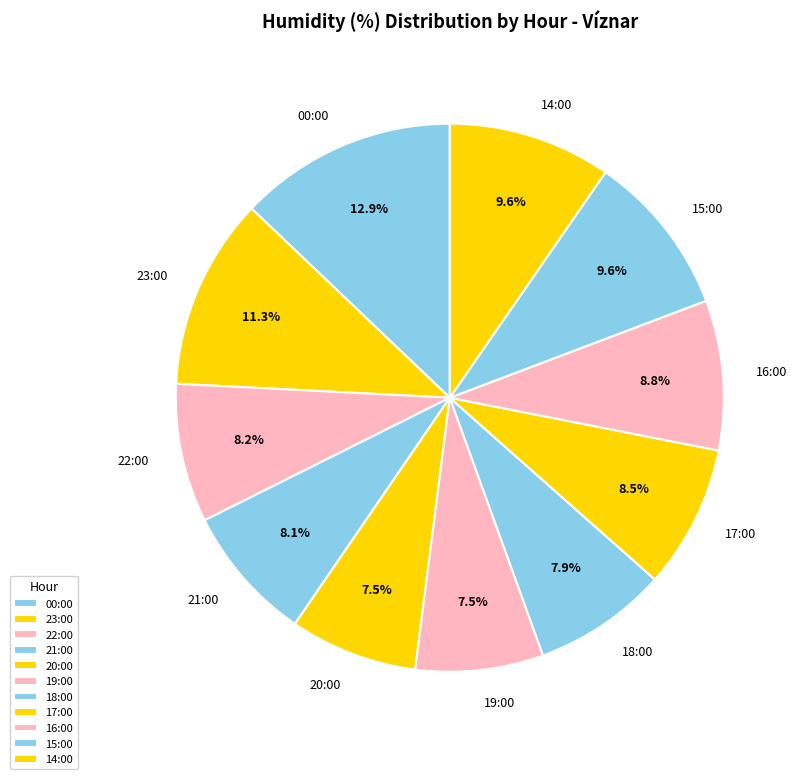

Count the number of slices in the pie.

11